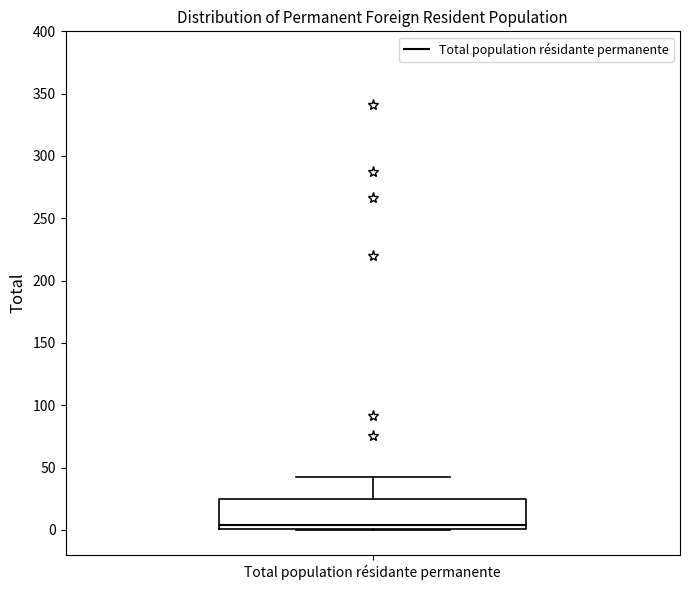

Transcribe this box plot: give where the median line is, the range the box spans, and where the two whiskers end, as read against the y-axis. The values are not printed on the chart, so give them approximately, as read against the axis.

median 5, box 0 to 25, whiskers 0 to 40